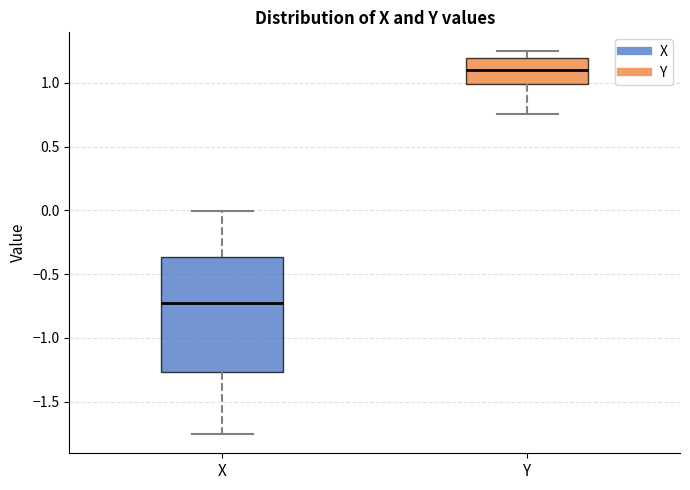

Where does the median line of the box for Y sit on the y-axis? The values are not printed on the chart, so give them approximately, as read against the axis.

1.10